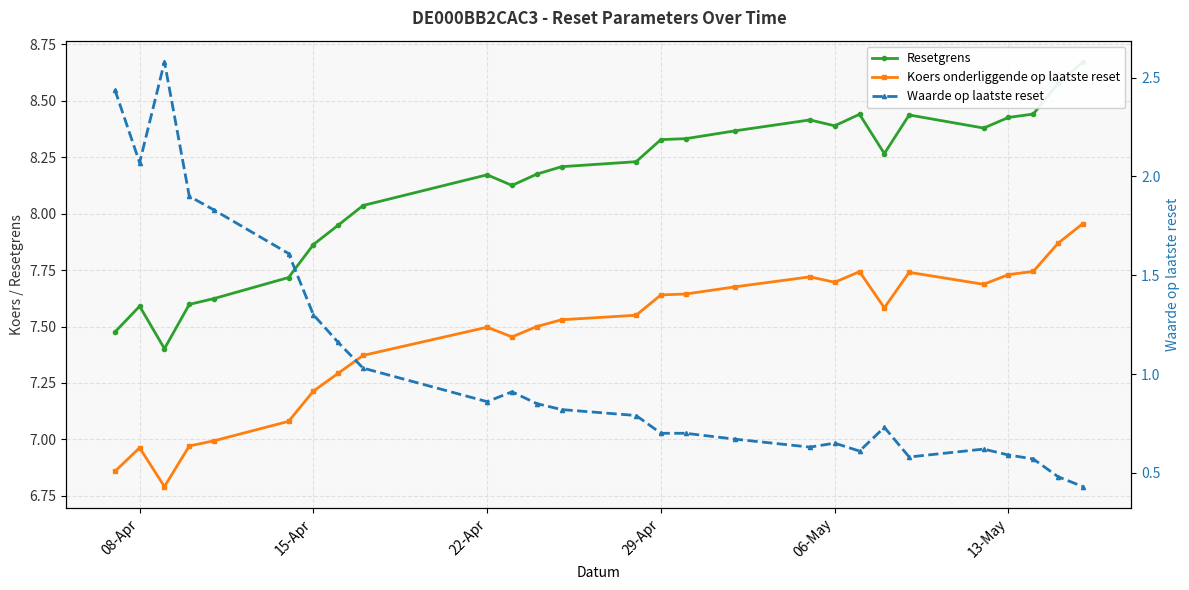

True or false: Resetgrens and Waarde op laatste reset intersect in this chart.

False